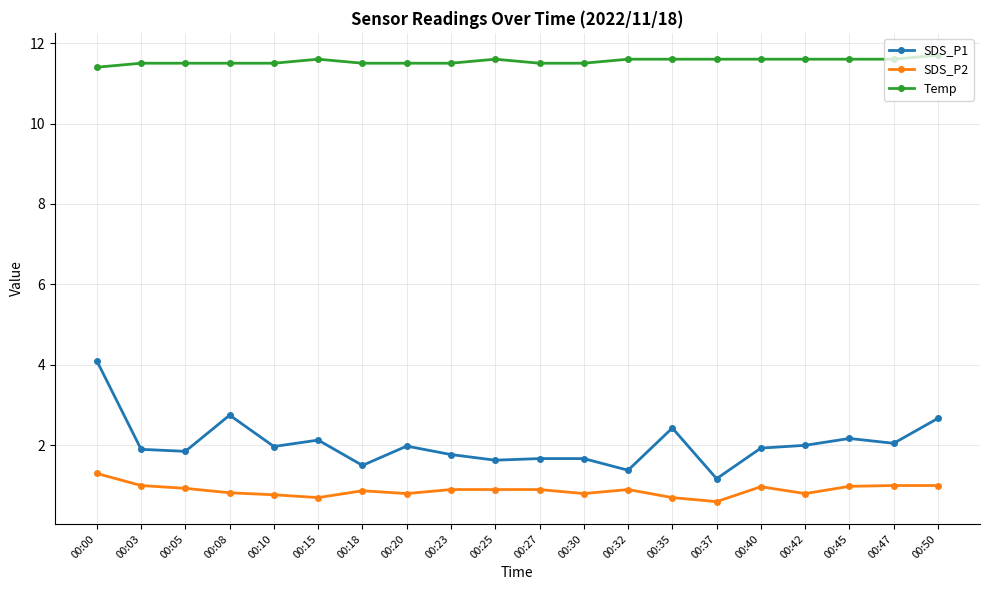

Where is Temp nearest to the value 11?

00:00